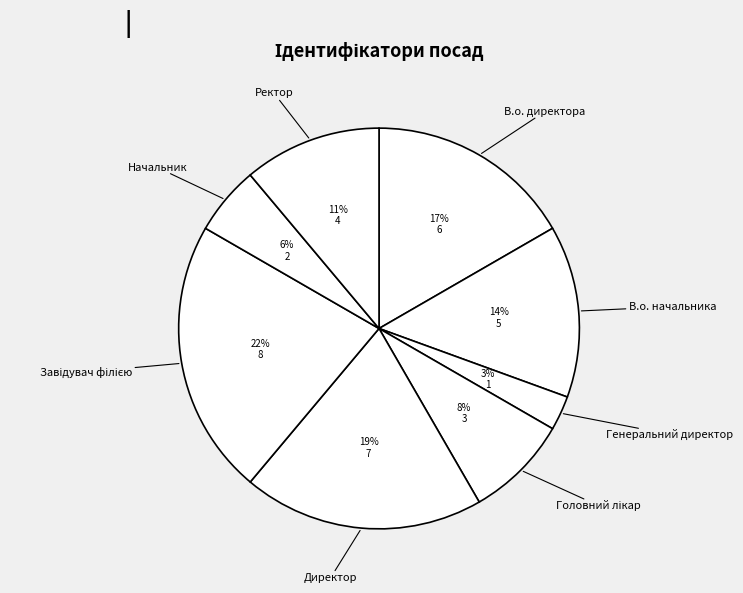

To the nearest percent, what is the average slice percentage?

12%